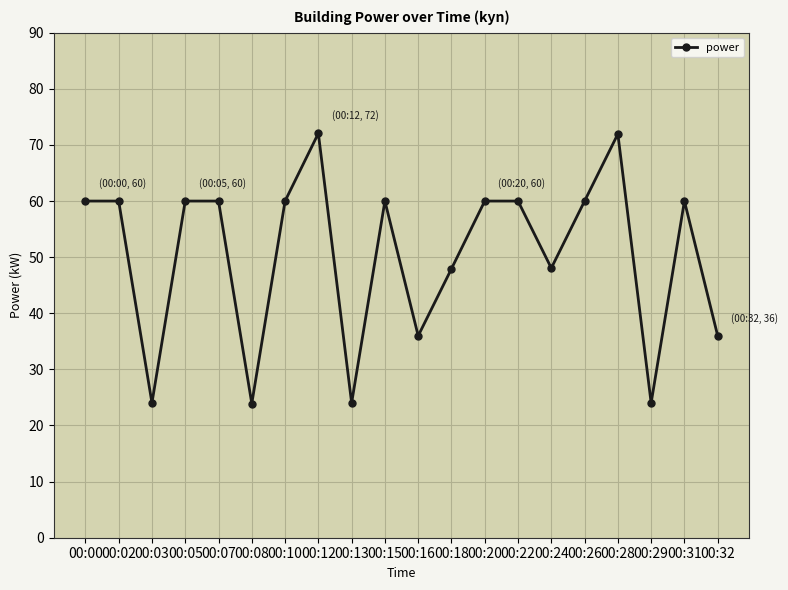

What is the smallest value displayed?

23.9